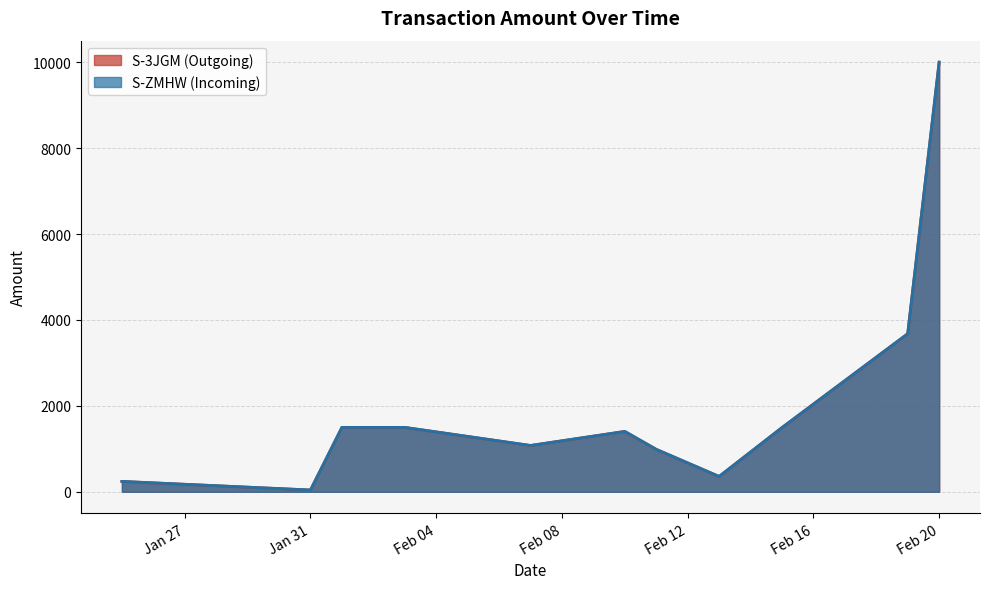

Where is the first local minimum for S-3JGM (Outgoing)?

Jan 31